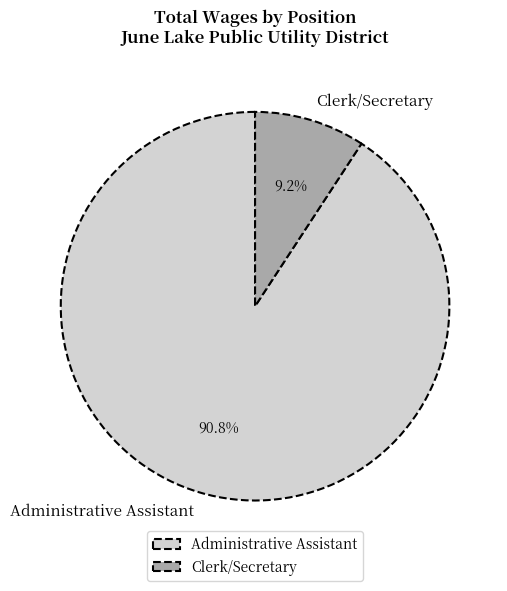

Does Clerk/Secretary account for over 50% of the chart?

No